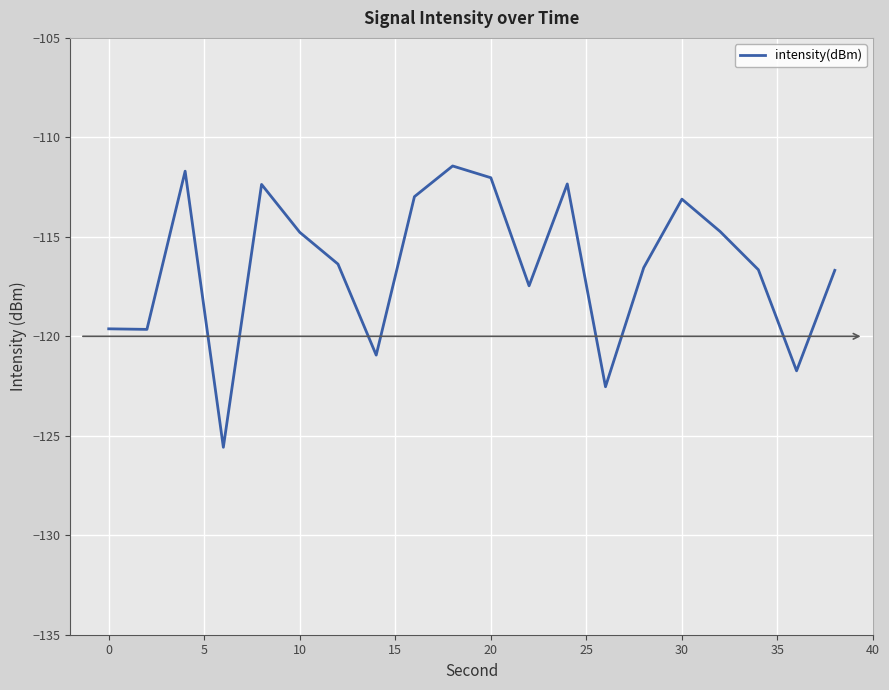

What is the difference between the maximum and minimum values?

14.1